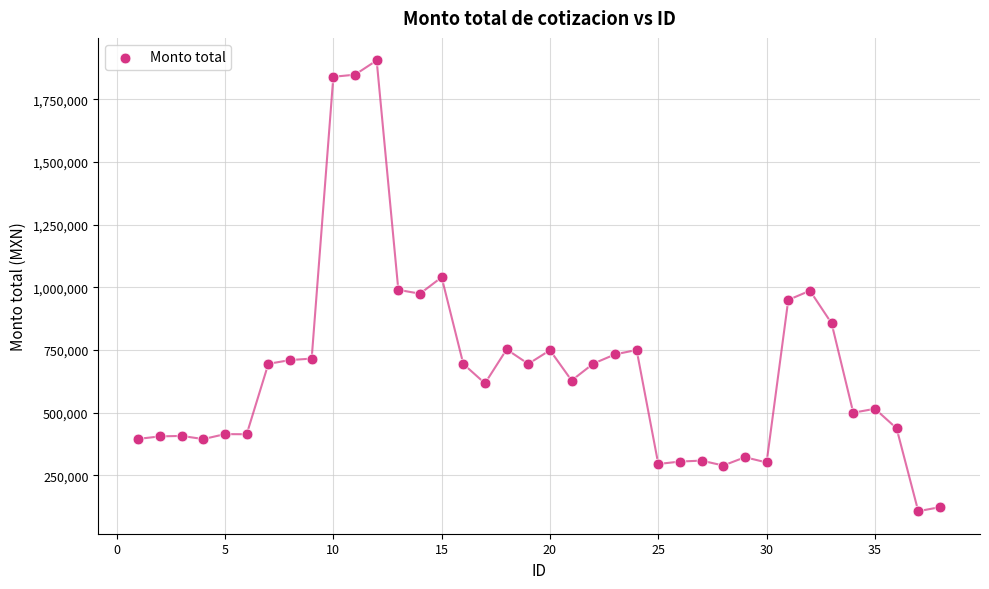

What is the range of X values (max minus min)?

37.0